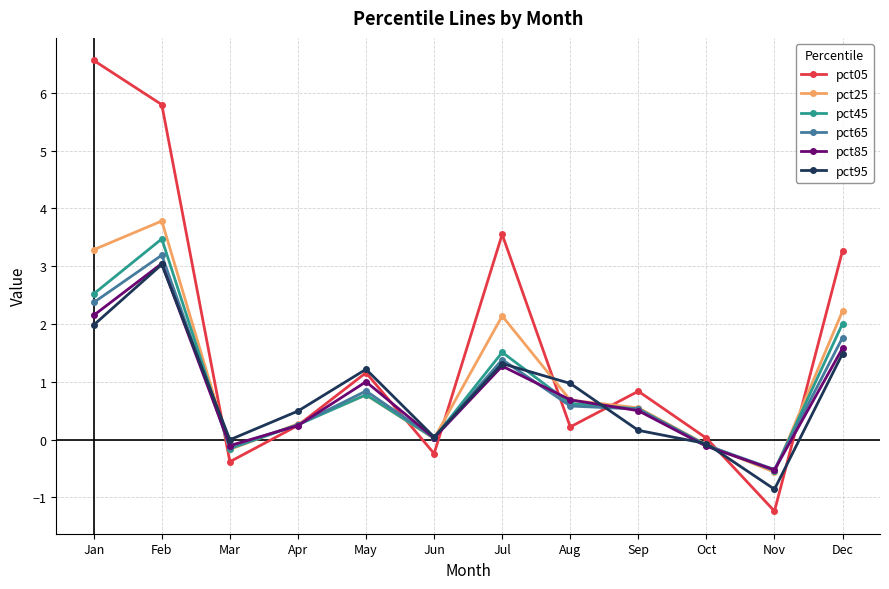

True or false: pct65 and pct05 intersect in this chart.

True